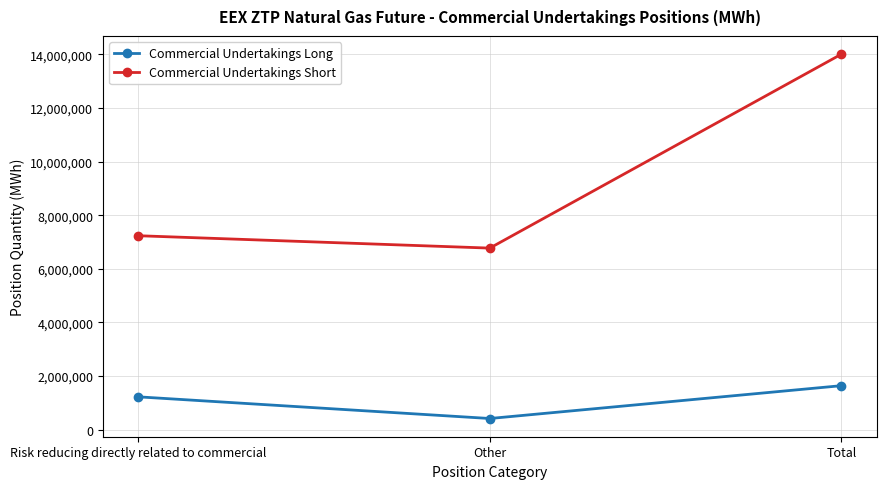

Rank the series at Total from lowest to highest value.

Commercial Undertakings Long, Commercial Undertakings Short